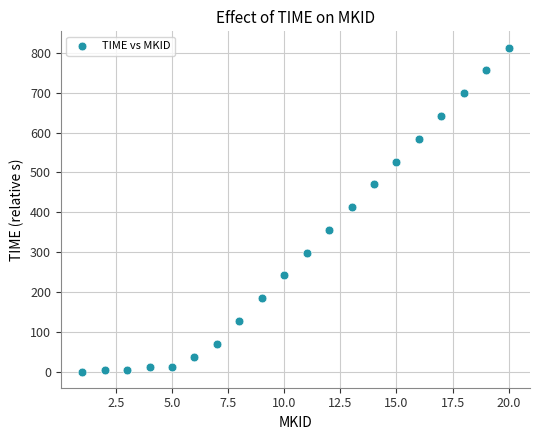

What is the range of X values (max minus min)?

19.0